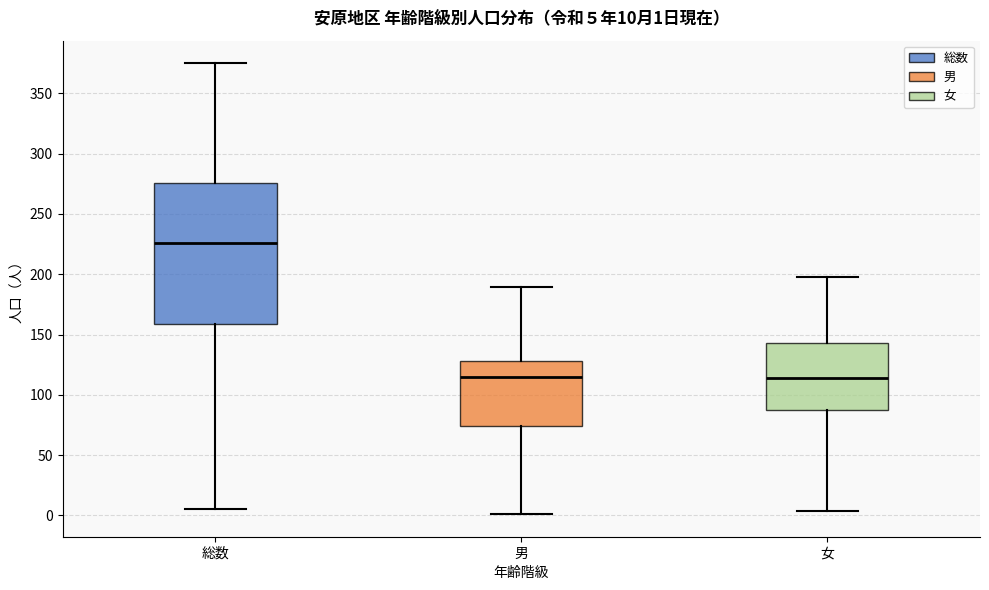

Which box is the tallest, from its lower edge to its upper edge?

総数